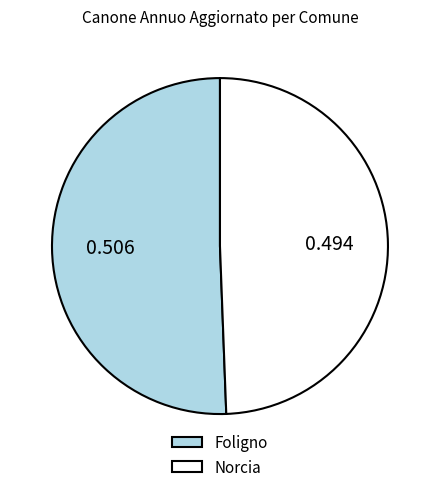

What is the smallest slice in the pie chart?

Norcia